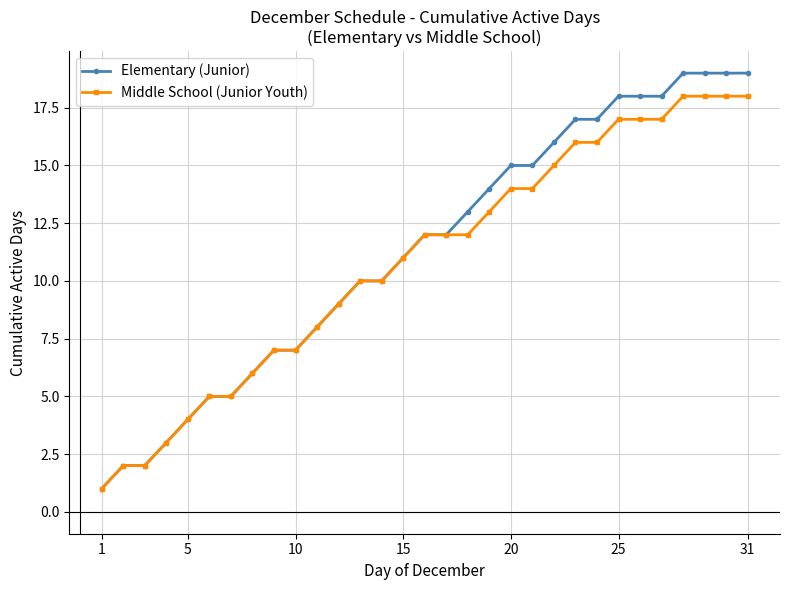

Which series has the largest range (max minus min)?

Elementary (Junior)